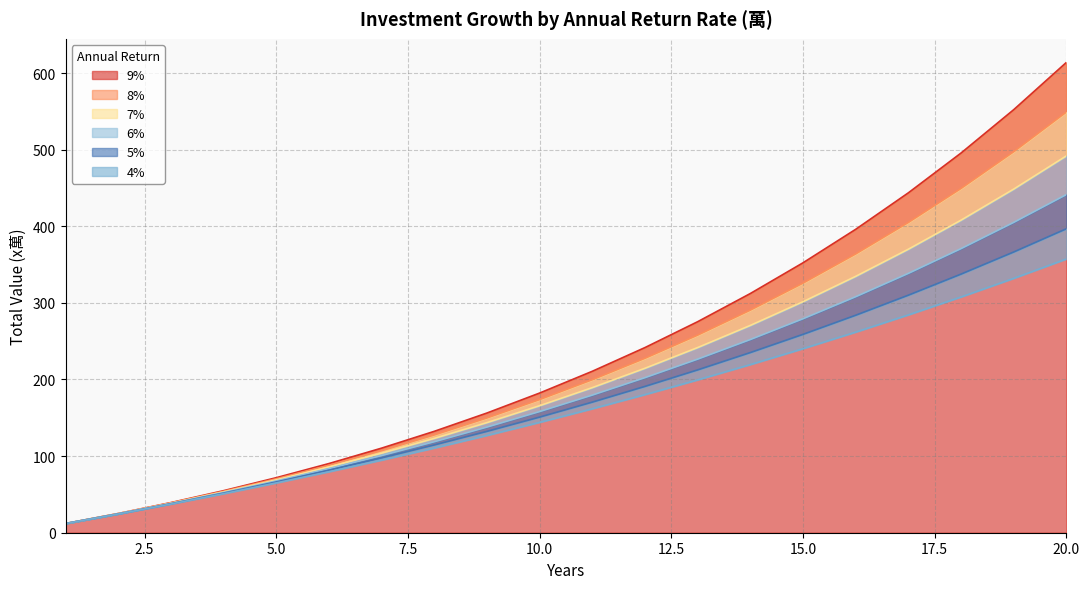

Reading right to left, transcribe all the data shown in this chart.

9%: 613.9	552.2	495.6	443.7	396.0	352.3	312.2	275.4	241.7	210.7	182.3	156.3	132.3	110.4	90.3	71.8	54.9	39.3	25.1	12.0
8%: 549.1	497.4	449.4	405.0	363.9	325.8	290.6	257.9	227.7	199.7	173.8	149.9	127.6	107.1	88.0	70.4	54.1	39.0	25.0	12.0
7%: 491.9	448.5	408.0	370.1	334.7	301.5	270.6	241.7	214.7	189.4	165.8	143.7	123.1	103.8	85.8	69.0	53.3	38.6	24.8	12.0
6%: 441.4	405.1	370.9	338.6	308.1	279.3	252.2	226.6	202.4	179.7	158.2	137.9	118.8	100.7	83.7	67.6	52.5	38.2	24.7	12.0
5%: 396.8	366.5	337.6	310.1	283.9	258.9	235.2	212.6	191.0	170.5	150.9	132.3	114.6	97.7	81.6	66.3	51.7	37.8	24.6	12.0
4%: 357.3	332.1	307.7	284.4	261.9	240.3	219.5	199.5	180.3	161.8	144.1	127.0	110.6	94.8	79.6	65.0	51.0	37.5	24.5	12.0